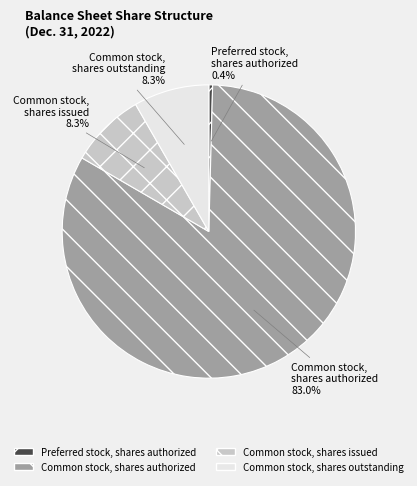

Which category accounts for the majority?

Common stock, shares authorized